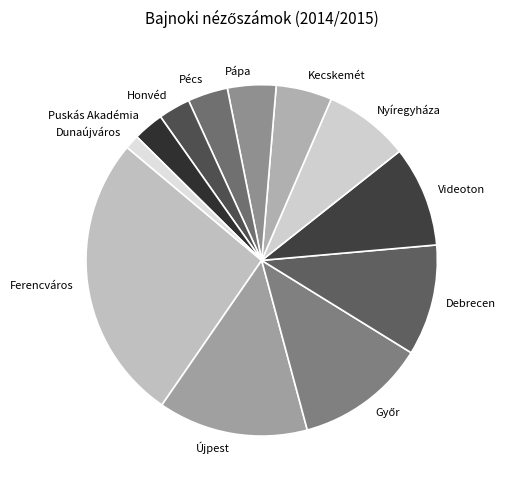

Is it true that Újpest is 14% of the pie?

True